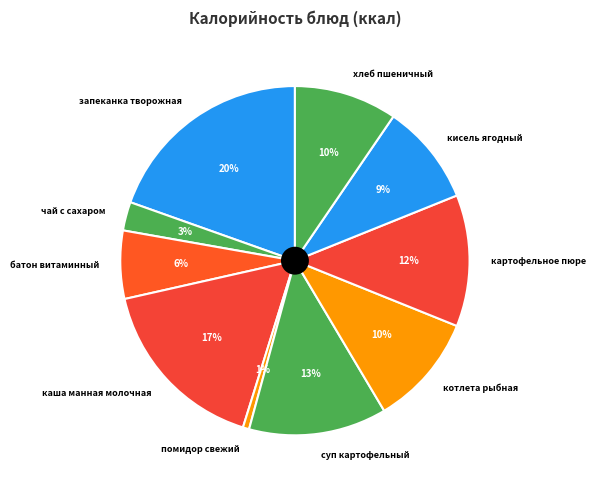

The батон витаминный slice represents 6% of the pie. True or false?

True